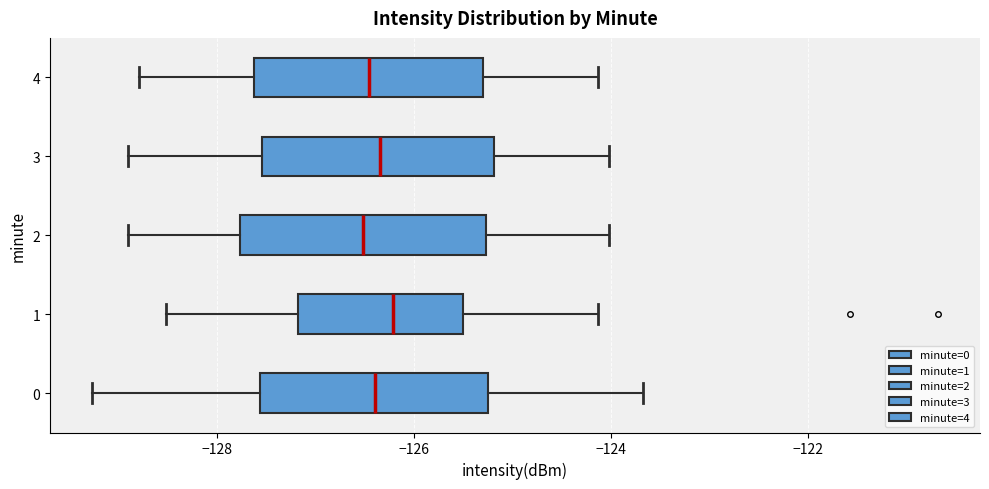

Reading bottom to top, transcribe this box plot: for each box, give where its median line is, the range the box spans, and where its two whiskers end, as read against the x-axis. The values are not printed on the chart, so give them approximately, as read against the axis.

0: median -126.4, box -127.6 to -125.2, whiskers -129.2 to -123.6
1: median -126.2, box -127.2 to -125.4, whiskers -128.6 to -124.2
2: median -126.6, box -127.8 to -125.2, whiskers -129.0 to -124.0
3: median -126.4, box -127.6 to -125.2, whiskers -129.0 to -124.0
4: median -126.4, box -127.6 to -125.2, whiskers -128.8 to -124.2